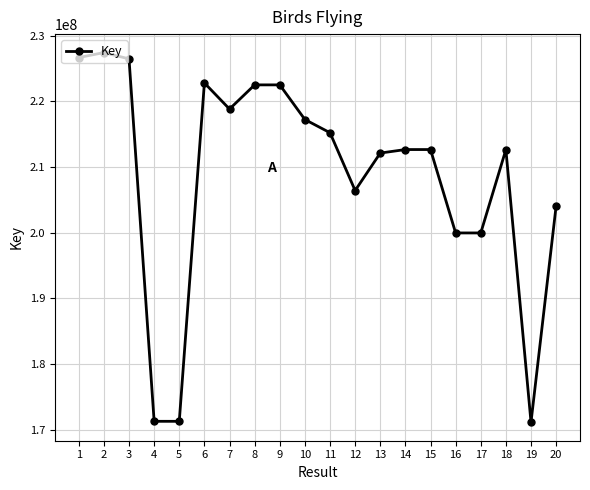

What is the difference between the maximum and minimum values?

56269672